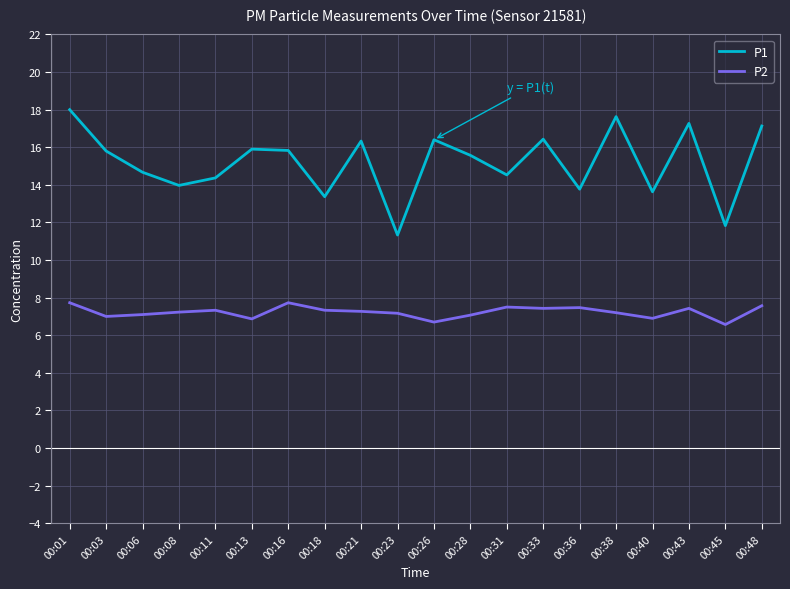

List the series in order of their overall mean, highest first.

P1, P2